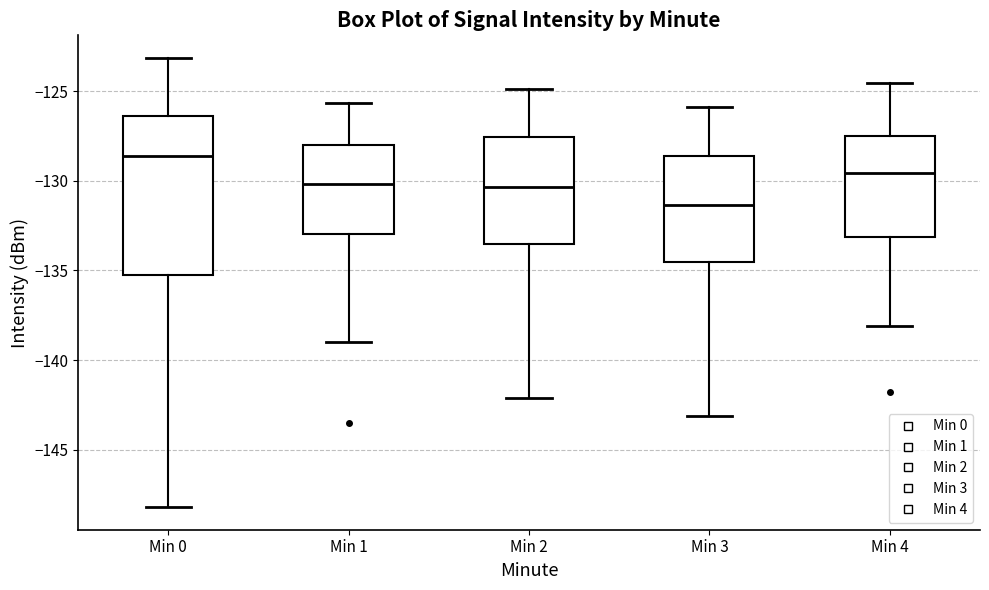

Reading left to right, transcribe this box plot: for each box, give where its median line is, the range the box spans, and where its two whiskers end, as read against the y-axis. The values are not printed on the chart, so give them approximately, as read against the axis.

Min 0: median -128.5, box -135.0 to -126.5, whiskers -148.0 to -123.0
Min 1: median -130.0, box -133.0 to -128.0, whiskers -139.0 to -125.5
Min 2: median -130.5, box -133.5 to -127.5, whiskers -142.0 to -125.0
Min 3: median -131.5, box -134.5 to -128.5, whiskers -143.0 to -126.0
Min 4: median -129.5, box -133.0 to -127.5, whiskers -138.0 to -124.5